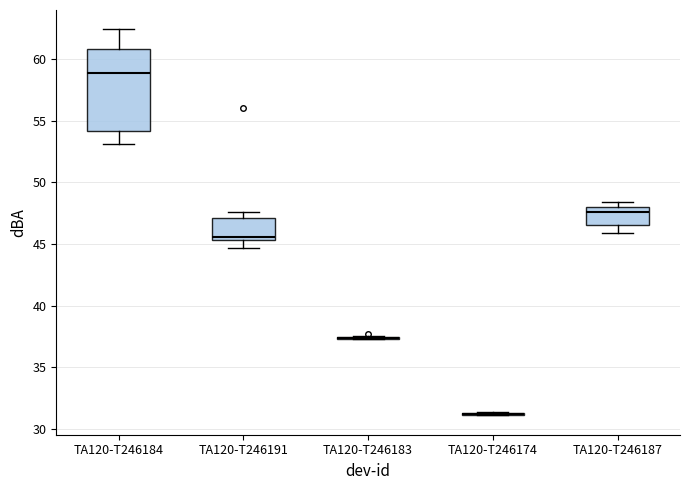

Reading left to right, transcribe this box plot: for each box, give where its median line is, the range the box spans, and where its two whiskers end, as read against the y-axis. The values are not printed on the chart, so give them approximately, as read against the axis.

TA120-T246184: median 59.0, box 54.0 to 61.0, whiskers 53.0 to 62.5
TA120-T246191: median 45.5 (just above the box's lower edge), box 45.5 to 47.0, whiskers 44.5 to 47.5
TA120-T246183: box collapsed to a line at 37.5, whiskers 37.5 to 37.5
TA120-T246174: box collapsed to a line at 31.0, whiskers 31.0 to 31.5
TA120-T246187: median 47.5, box 46.5 to 48.0, whiskers 46.0 to 48.5